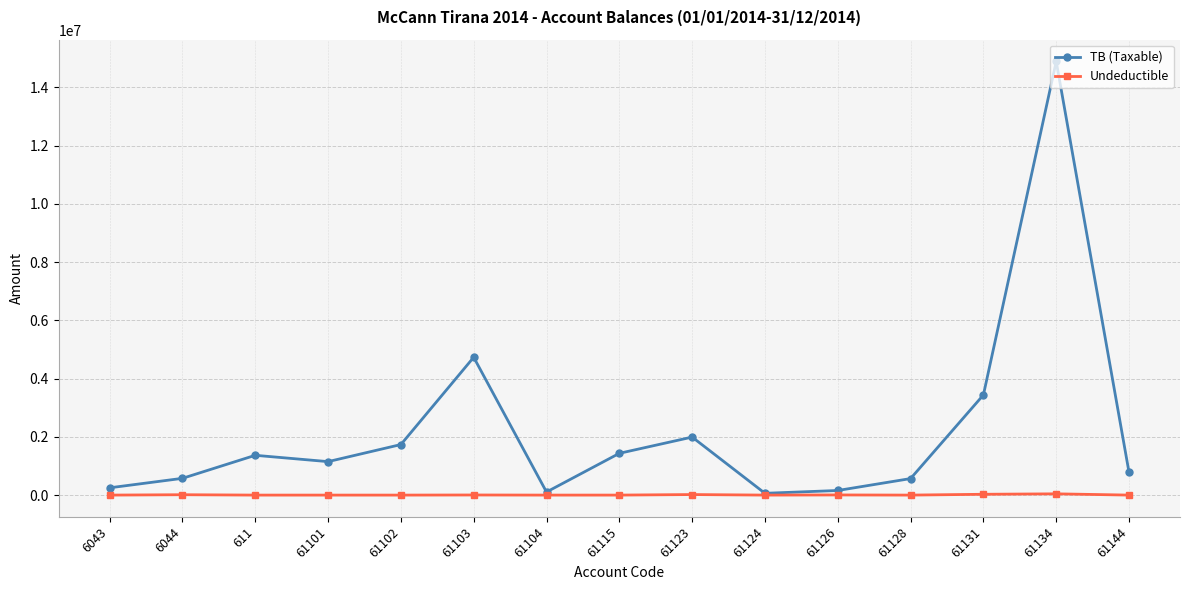

True or false: Undeductible has more than 0 points higher than both neighbors.

True